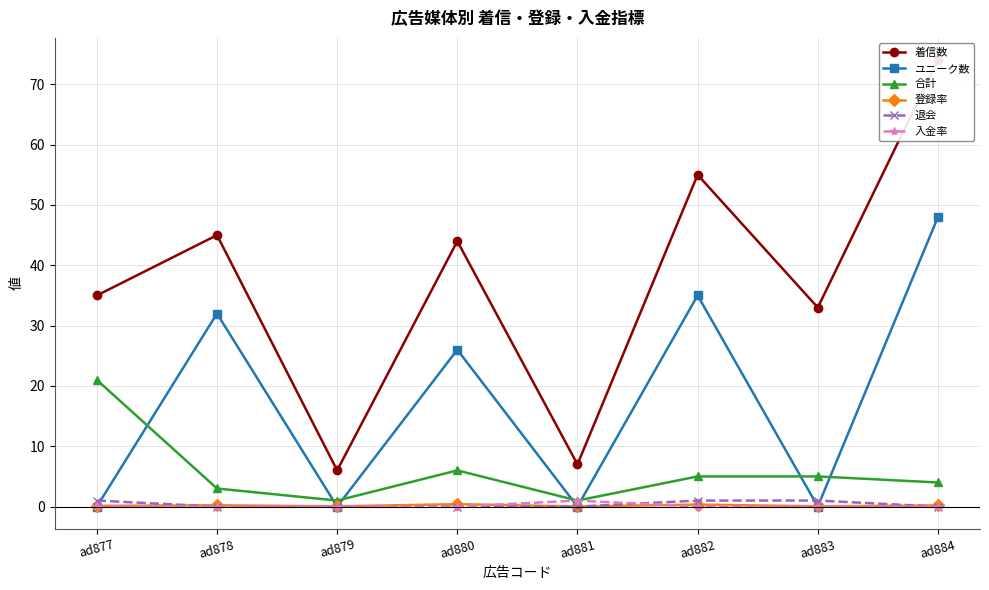

The 着信数 series shows 17.4 at ad882. True or false?

False